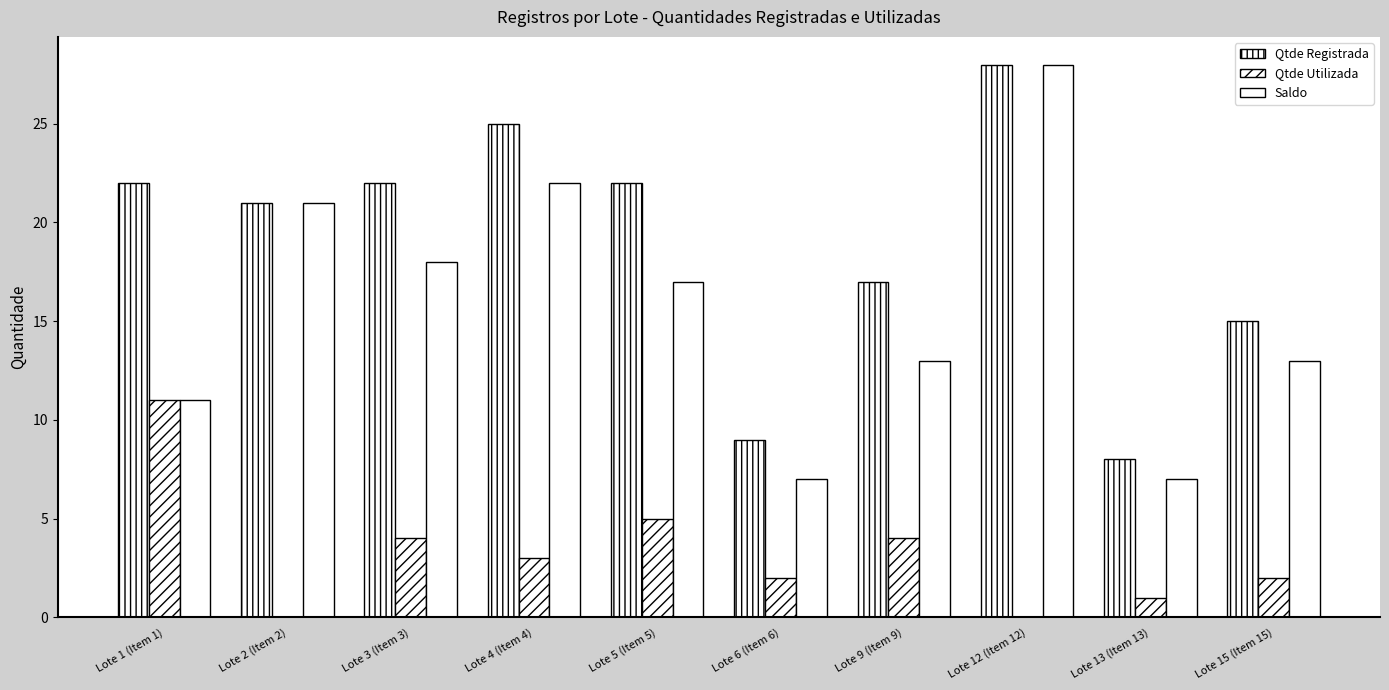

Reading left to right, transcribe all the data shown in this chart.

Qtde Registrada: 22	21	22	25	22	9	17	28	8	15
Qtde Utilizada: 11	0	4	3	5	2	4	0	1	2
Saldo: 11	21	18	22	17	7	13	28	7	13